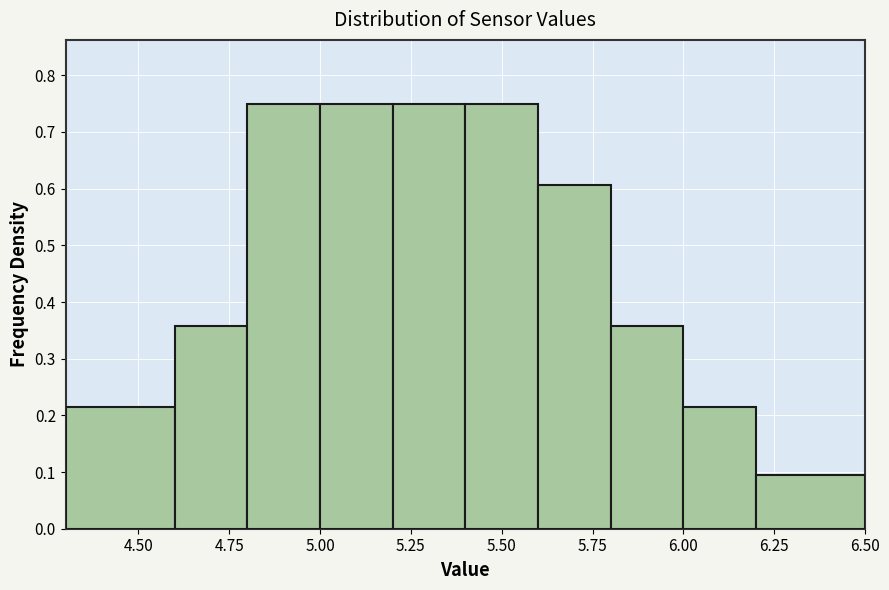

How tall is the bar that spans 5.2 to 5.4 on the x-axis? The values are not printed on the chart, so give them approximately, as read against the axis.

0.75